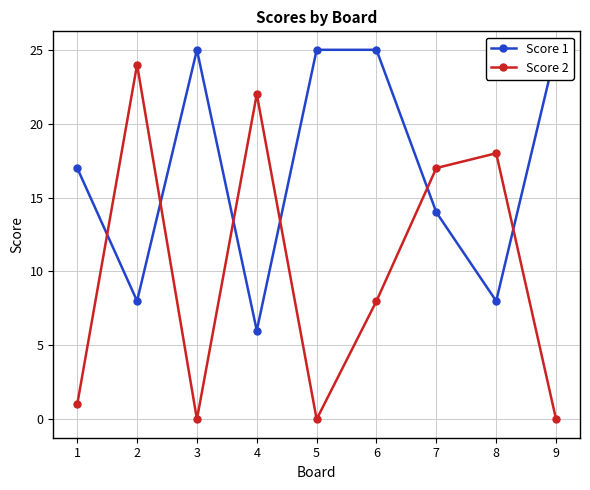

What is the sum of all Score 1 values?

153